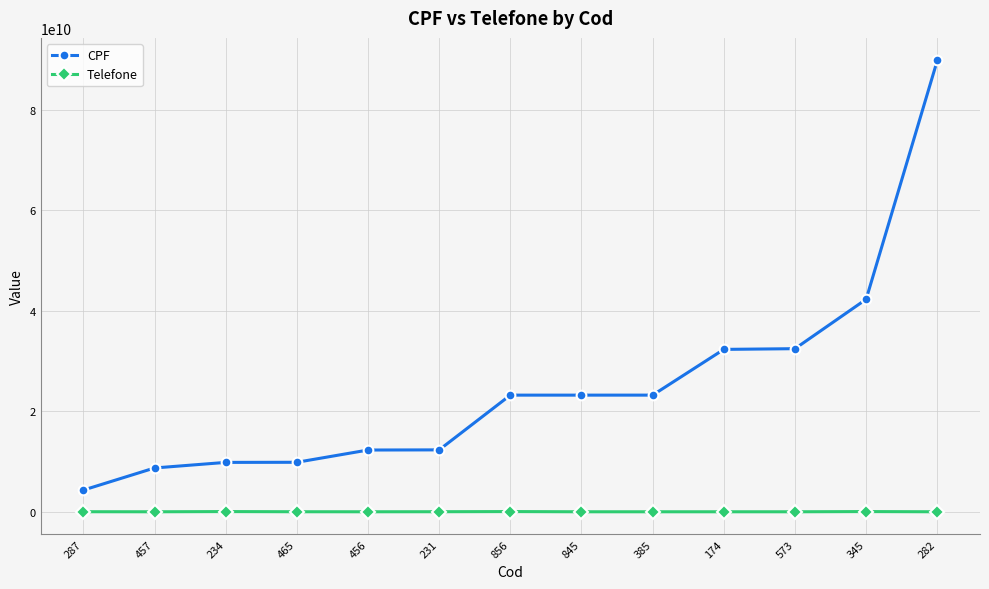

The value of CPF at 282 is 89854385434. True or false?

True